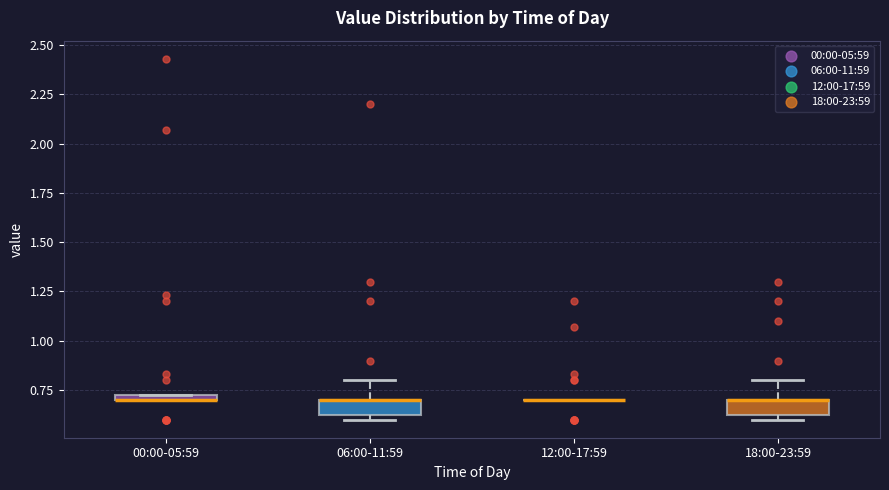

Where is the upper edge of the box for 06:00-11:59 on the y-axis? The values are not printed on the chart, so give them approximately, as read against the axis.

0.70